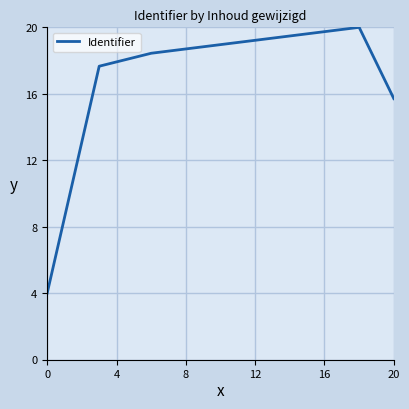

What is the difference between the second highest and second lowest values?

3.9